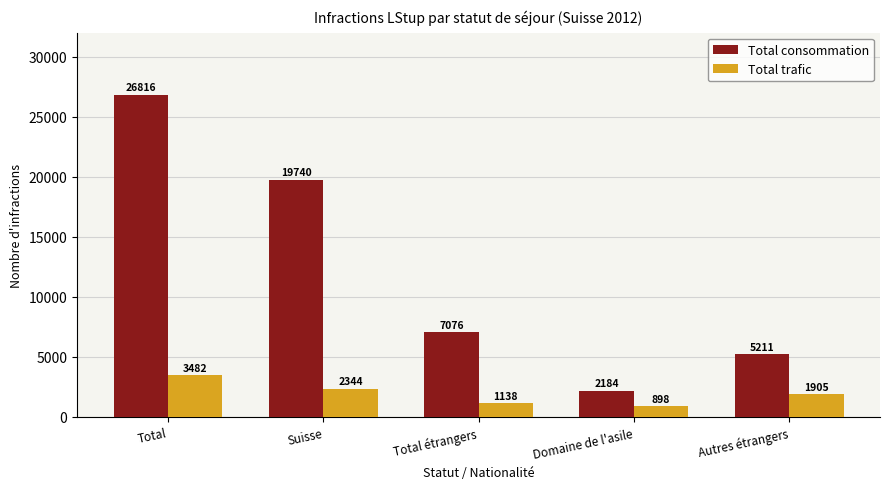

How many groups of bars are there?

5